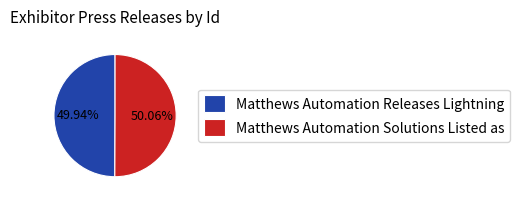

Is it true that Matthews Automation Releases Lightning is 50% of the pie?

True